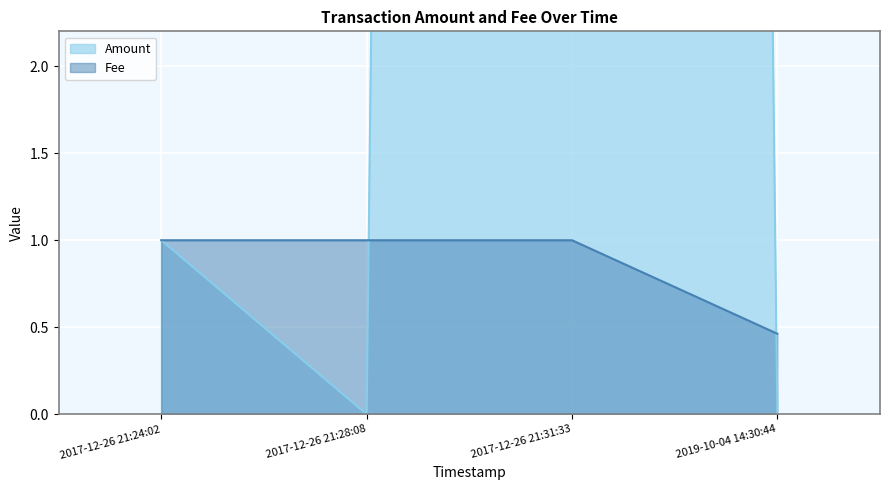

True or false: Fee has a value of 0.3 at 2017-12-26 21:31:33.

False